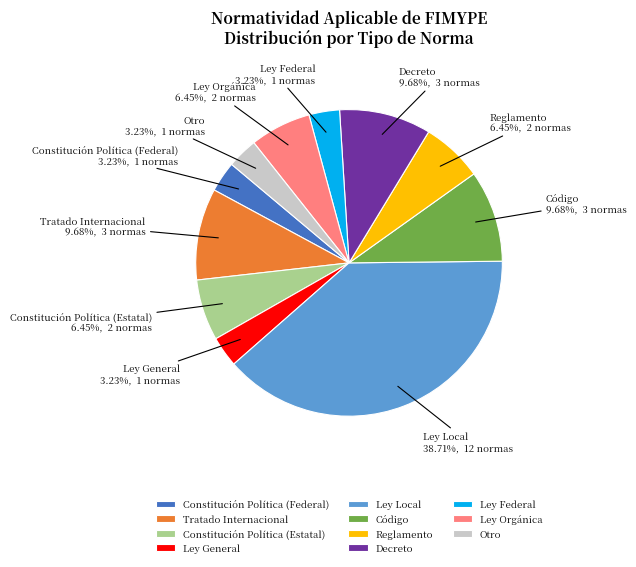

The Ley Orgánica slice represents 6% of the pie. True or false?

True